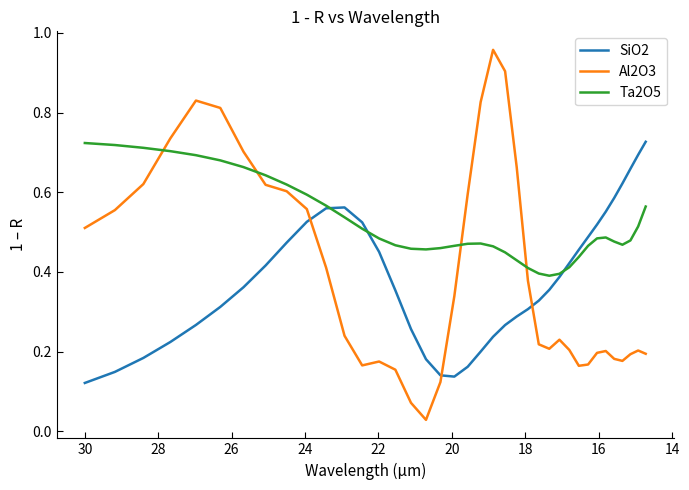

The value of Ta2O5 at 23 is 0.2. True or false?

False